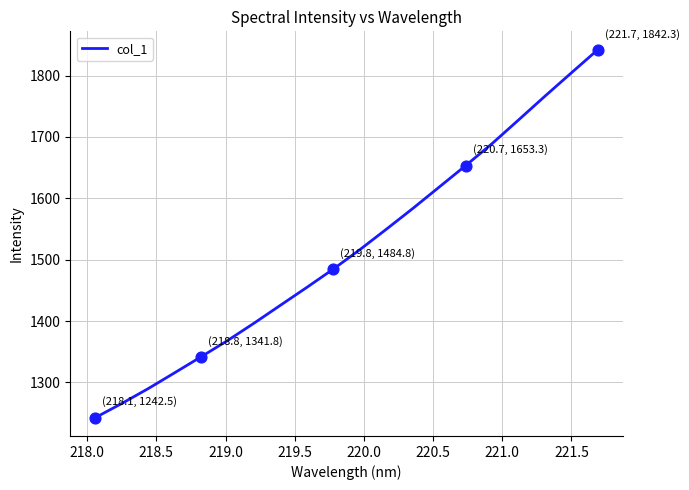

What is the difference between the maximum and minimum values?

599.7